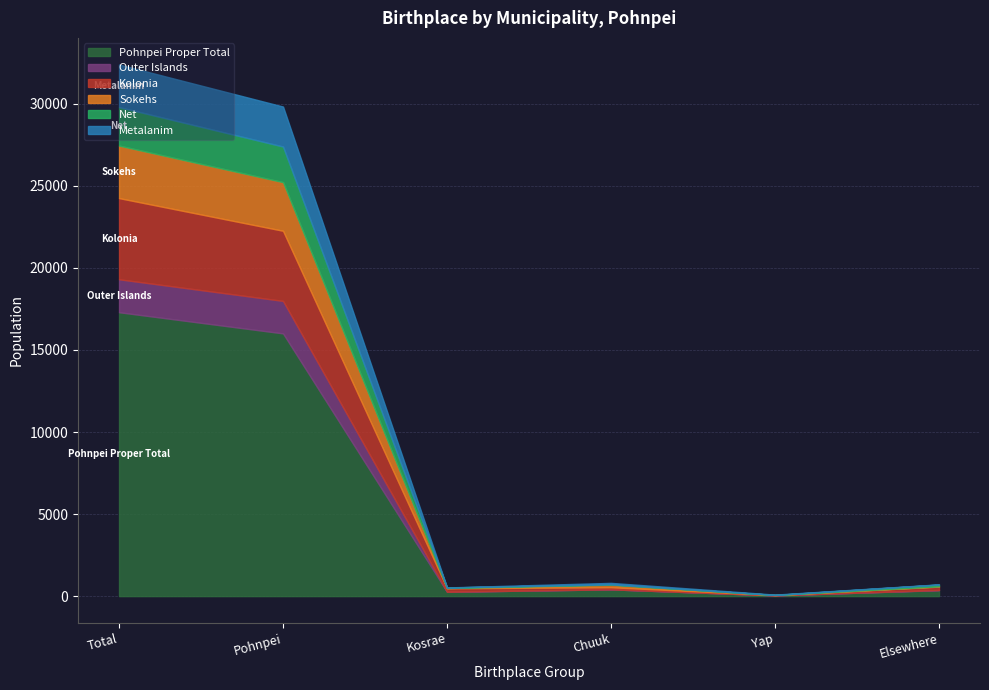

Read the Net value at Kosrae, to the nearest 50.

50